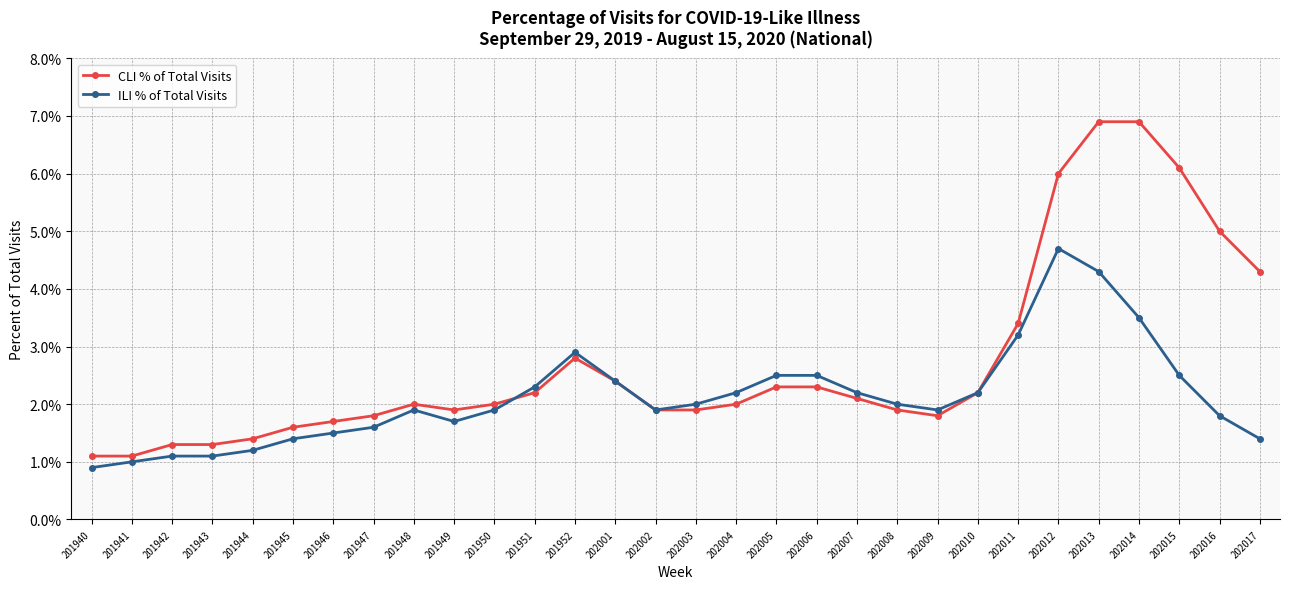

What is the total value across all series at 202014?

10.4